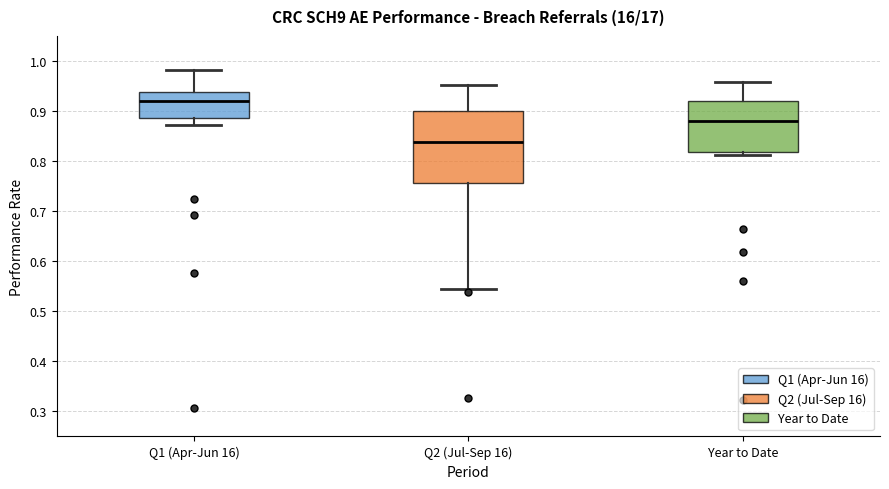

Reading left to right, read every box against the y-axis: the position of its median line, the range the box covers, and the ends of its whiskers. The values are not printed on the chart, so give them approximately, as read against the axis.

Q1 (Apr-Jun 16): median 0.92, box 0.89 to 0.94, whiskers 0.87 to 0.98
Q2 (Jul-Sep 16): median 0.84, box 0.76 to 0.90, whiskers 0.55 to 0.95
Year to Date: median 0.88, box 0.82 to 0.92, whiskers 0.81 to 0.96